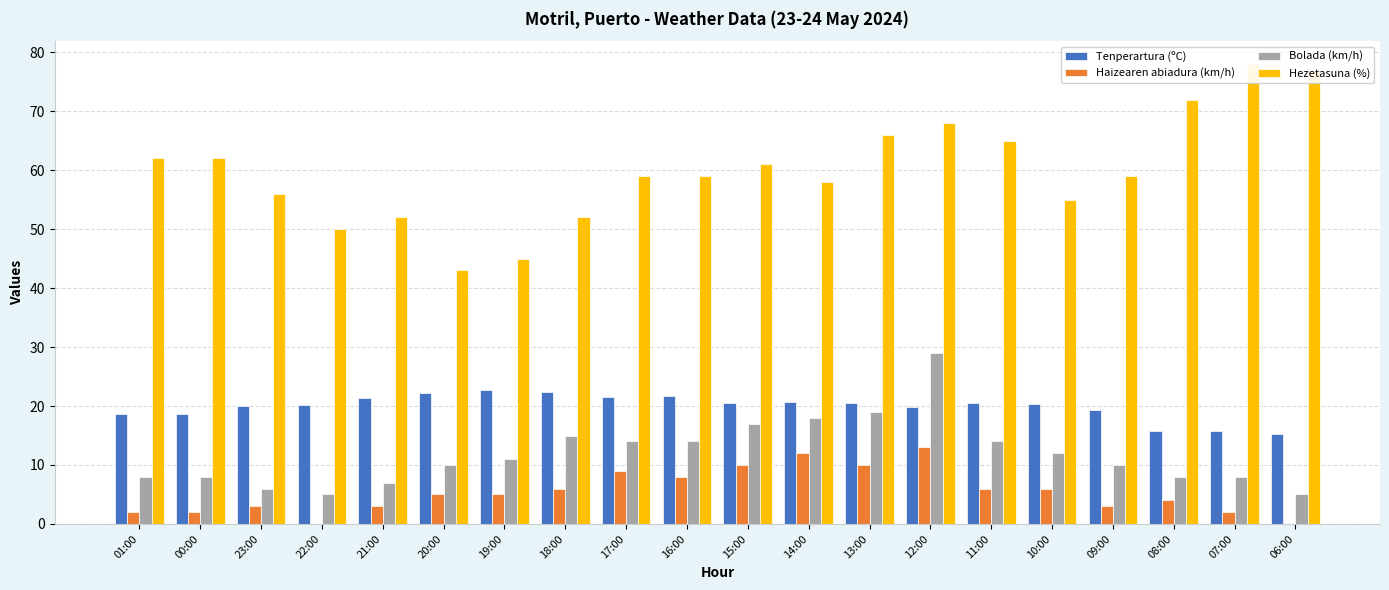

What position from the left is 20:00?

6